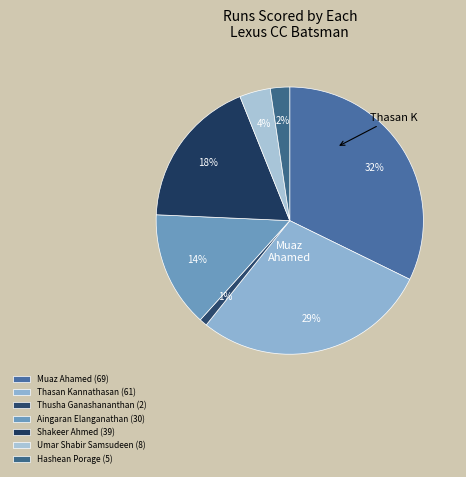

Rank the categories by value from highest to lowest.

Muaz Ahamed (69), Thasan Kannathasan (61), Shakeer Ahmed (39), Aingaran Elanganathan (30), Umar Shabir Samsudeen (8), Hashean Porage (5), Thusha Ganashananthan (2)